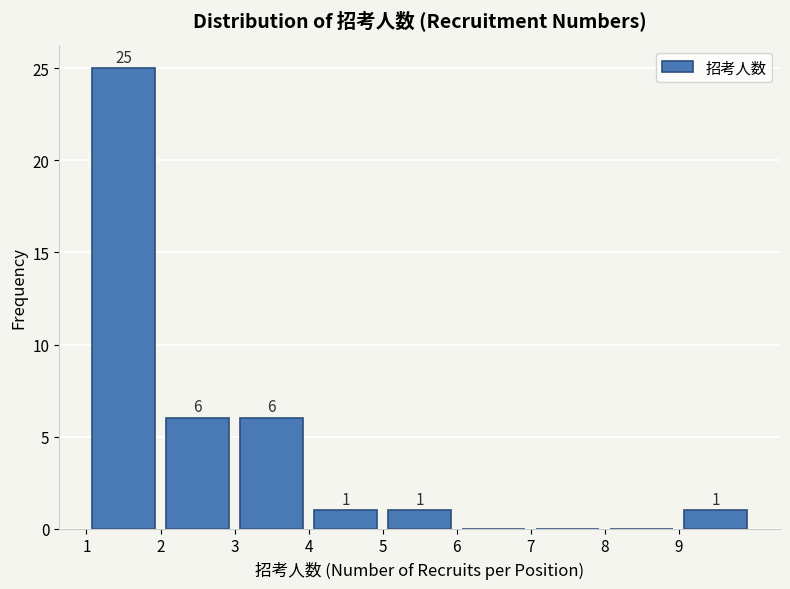

Which range on the x-axis has the tallest bar?

1 to 2